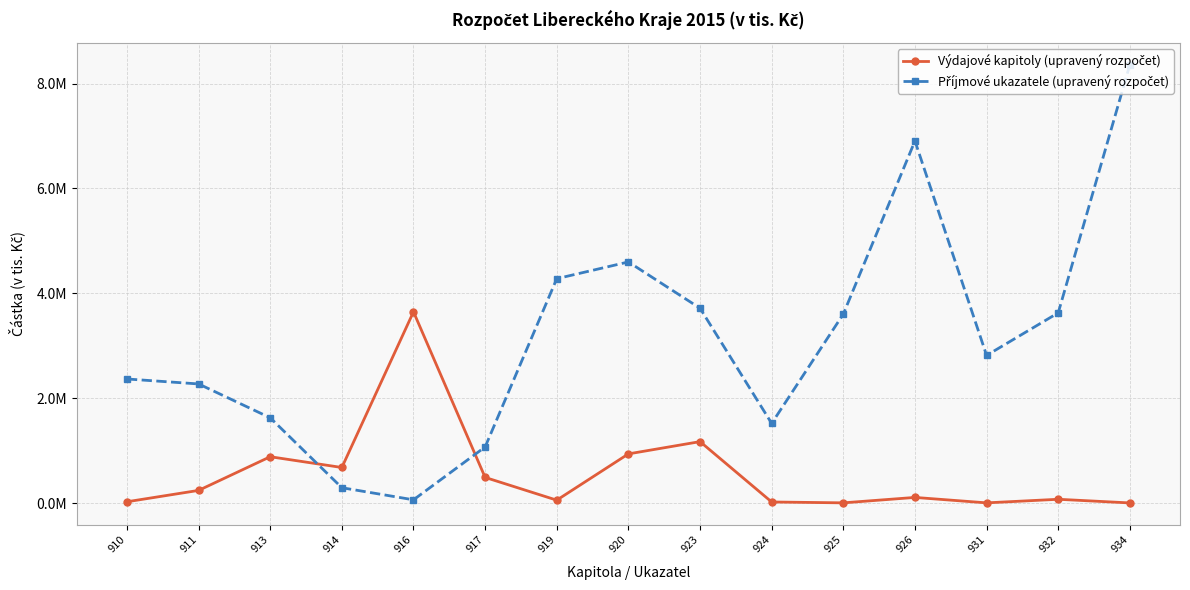

Does the chart have visible grid lines?

Yes